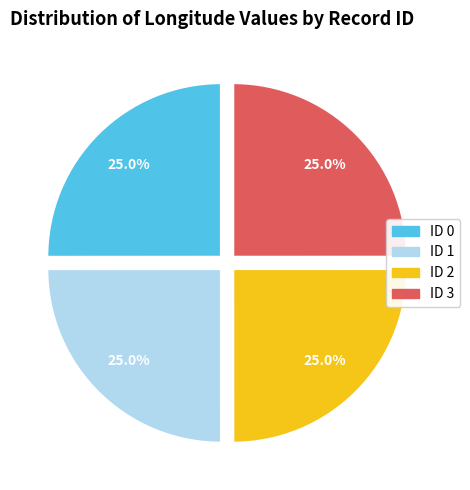

The ID 2 slice represents 18% of the pie. True or false?

False